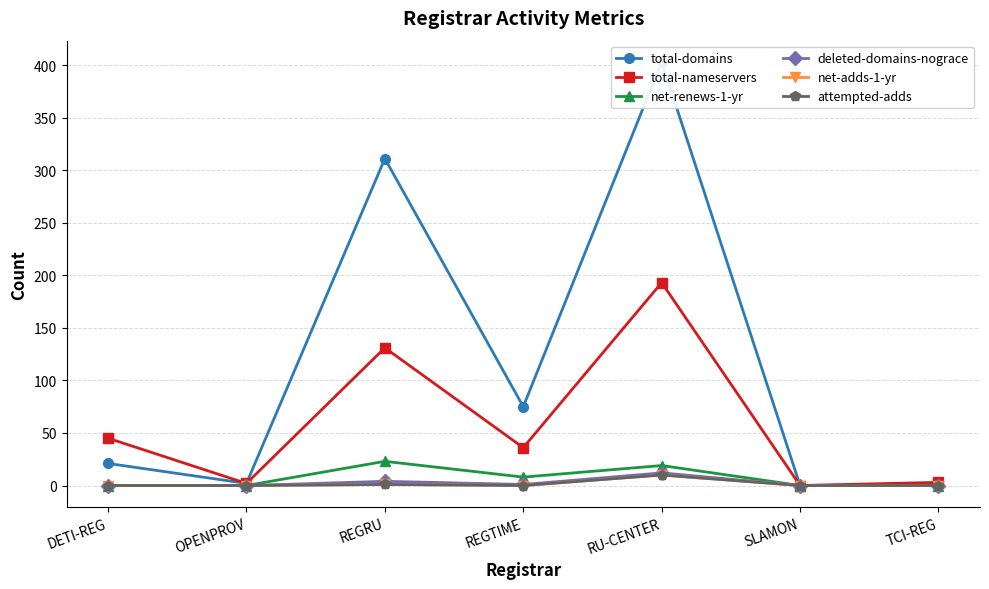

Reading right to left, extract all data points from this chart.

total-domains: TCI-REG=1	SLAMON=0	RU-CENTER=403	REGTIME=75	REGRU=311	OPENPROV=2	DETI-REG=21
total-nameservers: TCI-REG=3	SLAMON=0	RU-CENTER=193	REGTIME=36	REGRU=131	OPENPROV=2	DETI-REG=45
net-renews-1-yr: TCI-REG=0	SLAMON=0	RU-CENTER=19	REGTIME=8	REGRU=23	OPENPROV=0	DETI-REG=0
deleted-domains-nograce: TCI-REG=0	SLAMON=0	RU-CENTER=12	REGTIME=1	REGRU=4	OPENPROV=0	DETI-REG=0
net-adds-1-yr: TCI-REG=0	SLAMON=0	RU-CENTER=10	REGTIME=0	REGRU=1	OPENPROV=0	DETI-REG=0
attempted-adds: TCI-REG=0	SLAMON=0	RU-CENTER=10	REGTIME=0	REGRU=1	OPENPROV=0	DETI-REG=0